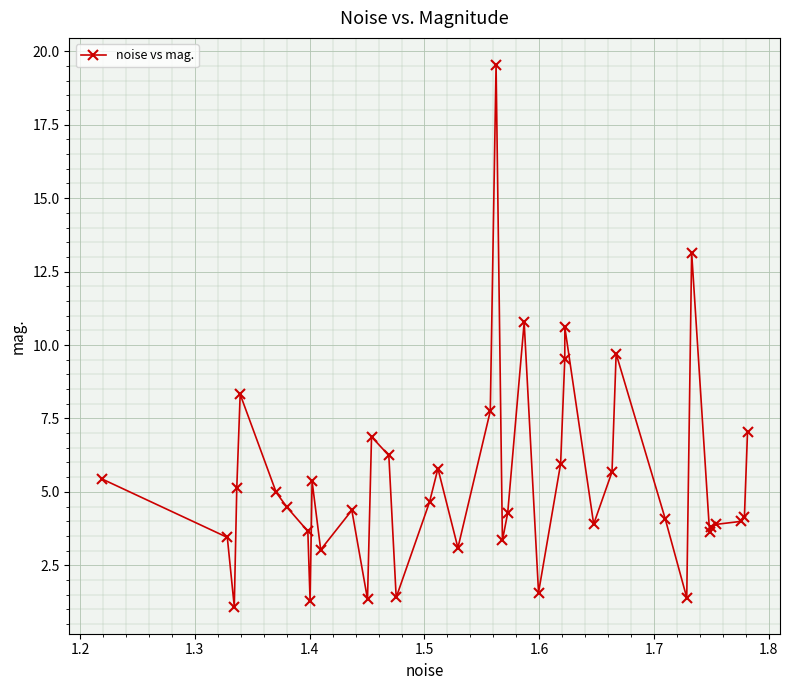

What is the value of the 28th point from the left?

10.6